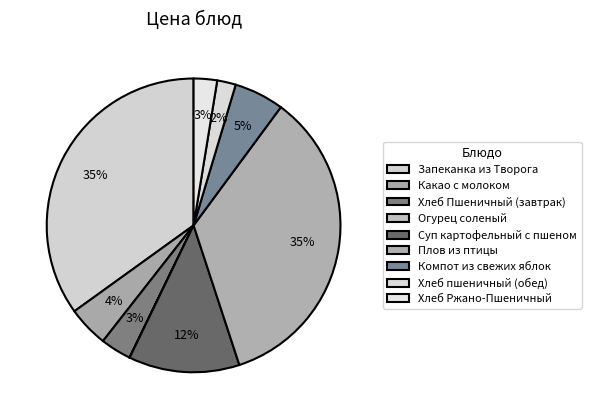

How many segments does this pie chart have?

9